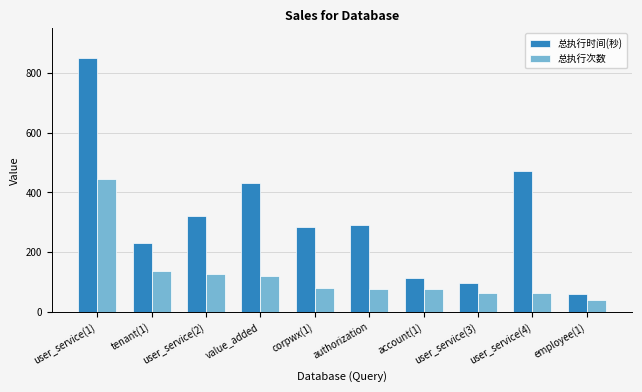

True or false: 总执行次数 has a value of 63 at user_service(4).

True